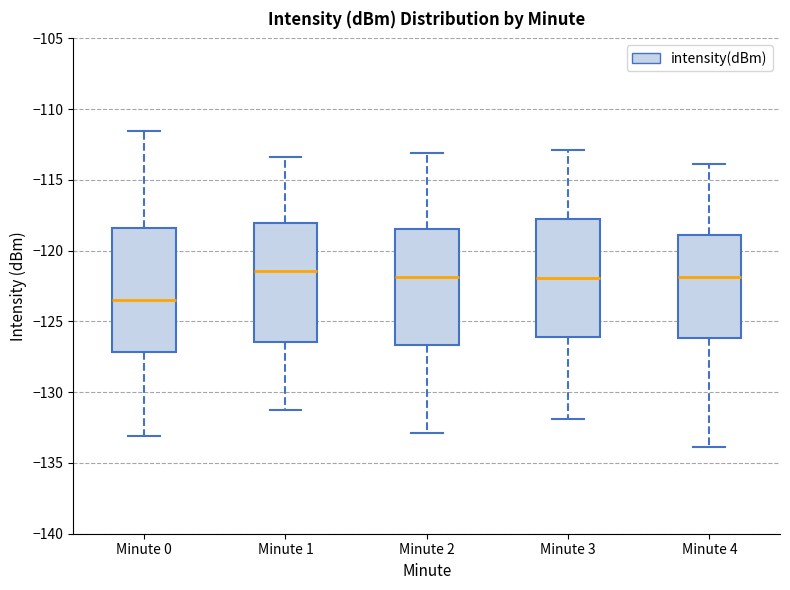

Where does the median line of the box for Minute 3 sit on the y-axis? The values are not printed on the chart, so give them approximately, as read against the axis.

-122.0